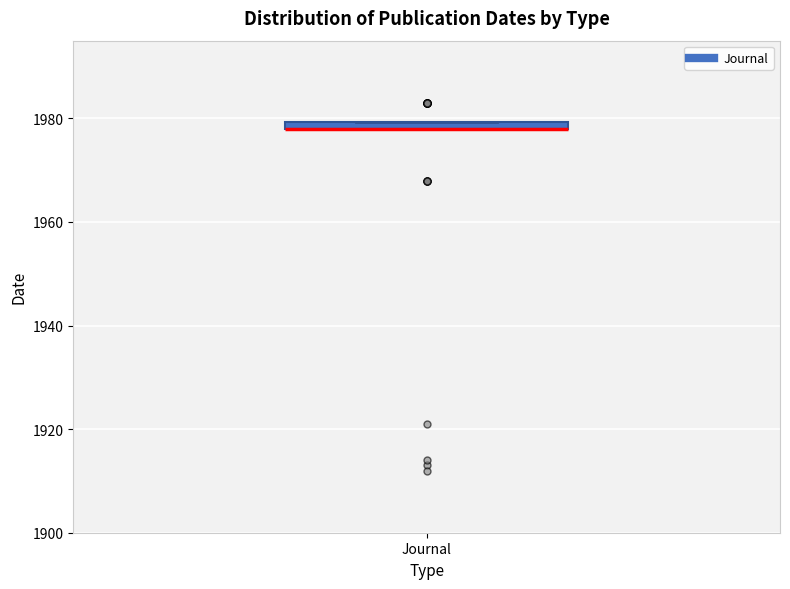

Where is the upper edge of the box for Journal on the y-axis? The values are not printed on the chart, so give them approximately, as read against the axis.

1980